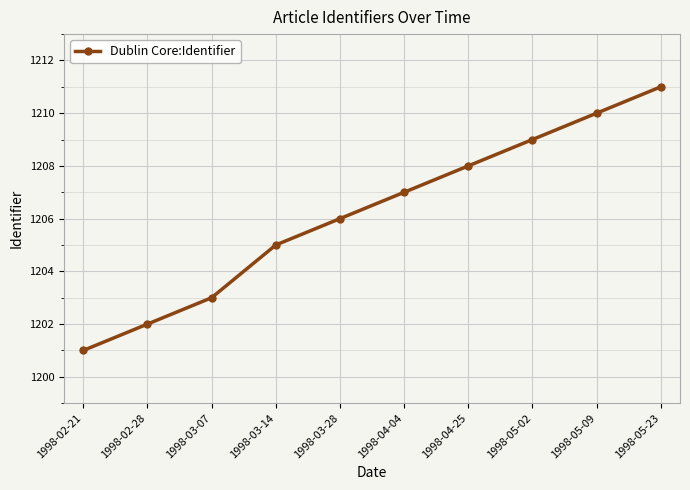

How many distinct data groups are displayed?

1